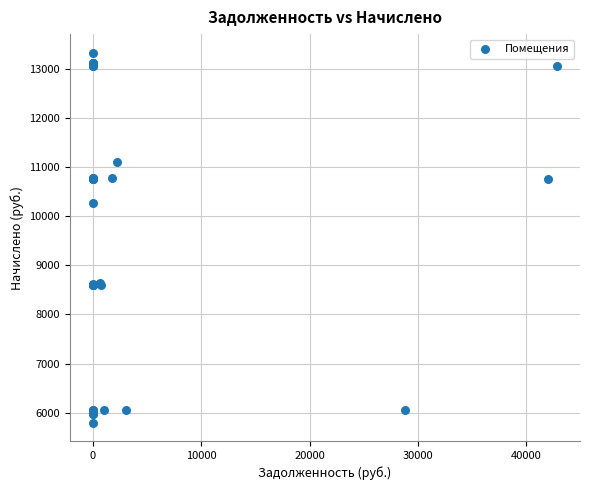

What Y value in the scatter plot is closest to 9568?

10283.8